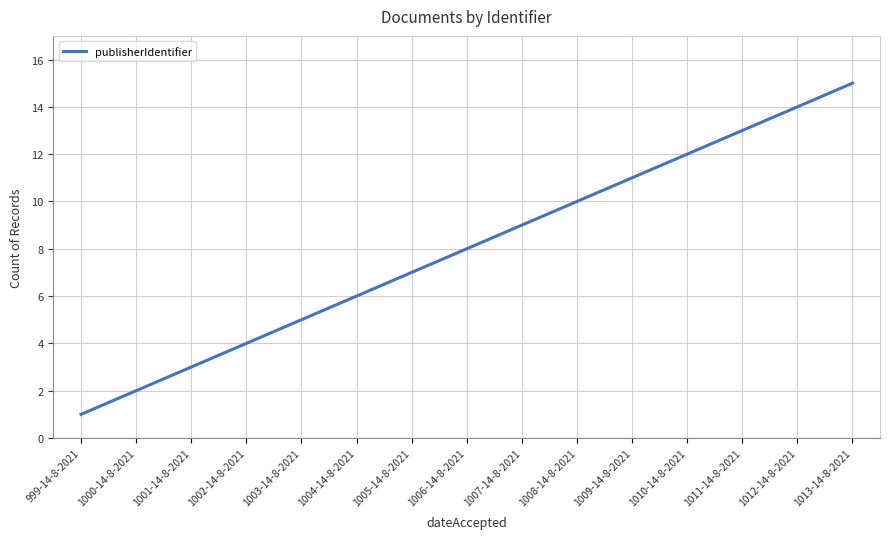

Rank the categories by value from highest to lowest.

1013-14-8-2021, 1012-14-8-2021, 1011-14-8-2021, 1010-14-8-2021, 1009-14-8-2021, 1008-14-8-2021, 1007-14-8-2021, 1006-14-8-2021, 1005-14-8-2021, 1004-14-8-2021, 1003-14-8-2021, 1002-14-8-2021, 1001-14-8-2021, 1000-14-8-2021, 999-14-8-2021